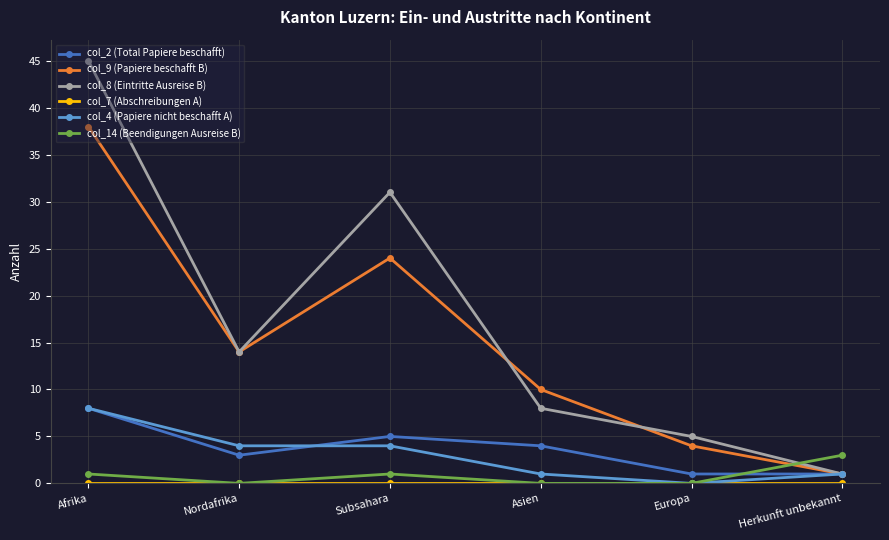

Between Nordafrika and Asien, which series saw the biggest shift?

col_8 (Eintritte Ausreise B)